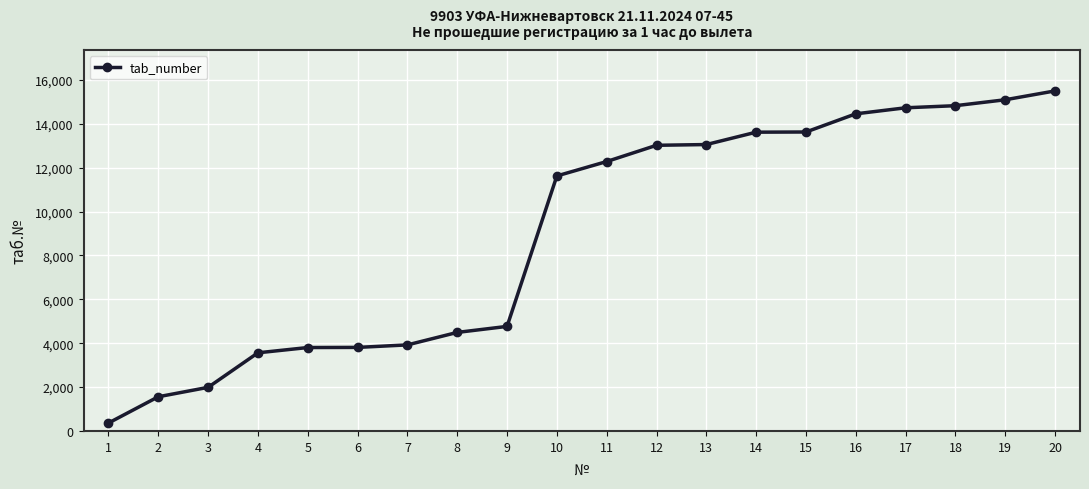

How many data points are less than 12277?

10